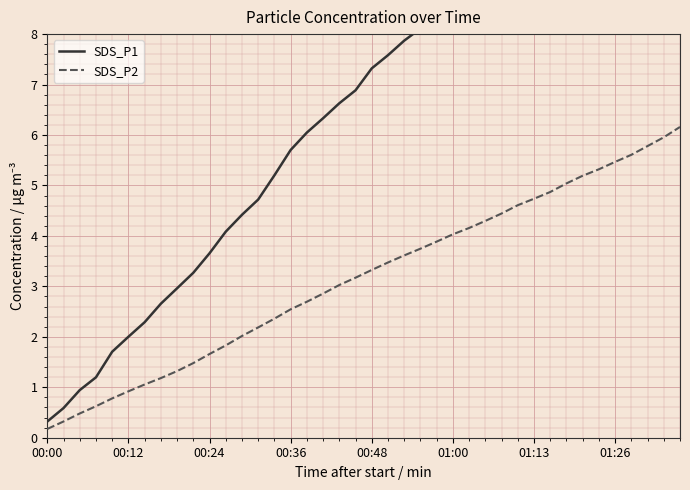

Reading right to left, extract all data points from this chart.

SDS_P1: 14.2	13.6	13.1	12.8	12.5	12.2	11.9	11.4	10.9	10.6	10.2	9.7	9.4	9.2	8.9	8.5	8.1	7.9	7.6	7.3	6.9	6.6	6.3	6.0	5.7	5.2	4.7	4.4	4.1	3.7	3.3	3.0	2.7	2.3	2.0	1.7	1.2	0.9	0.6	0.3
SDS_P2: 6.2	6.0	5.8	5.6	5.5	5.3	5.2	5.0	4.9	4.7	4.6	4.4	4.3	4.2	4.0	3.9	3.7	3.6	3.5	3.3	3.2	3.0	2.9	2.7	2.5	2.4	2.2	2.0	1.8	1.7	1.5	1.3	1.2	1.1	0.9	0.8	0.6	0.5	0.3	0.2